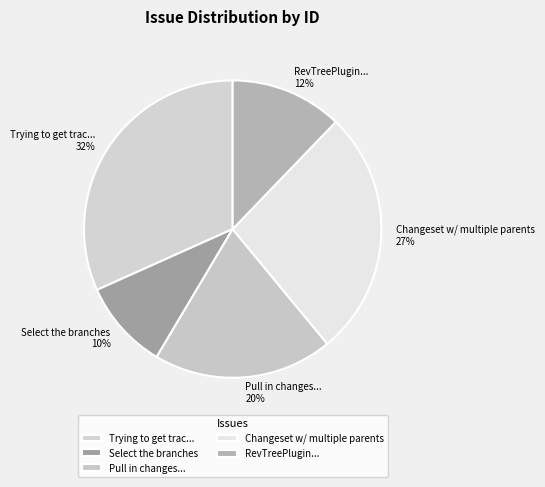

Which has a higher value, Select the branches or RevTreePlugin...?

RevTreePlugin...